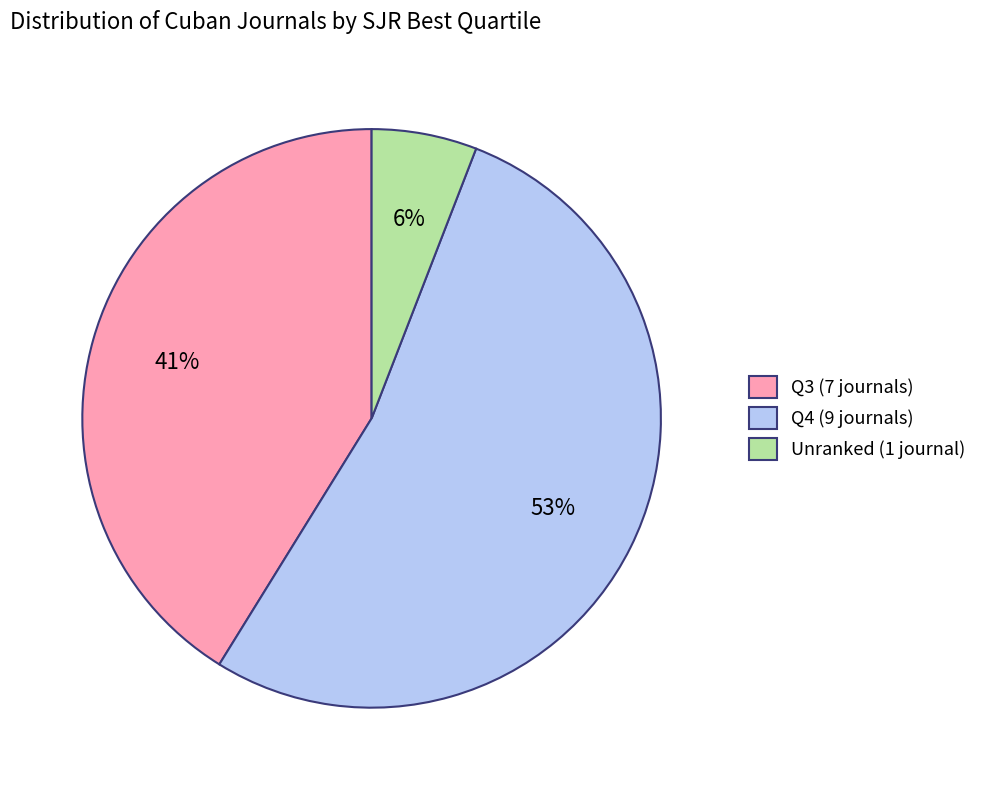

What is the largest slice in the pie chart?

Q4 (9 journals)